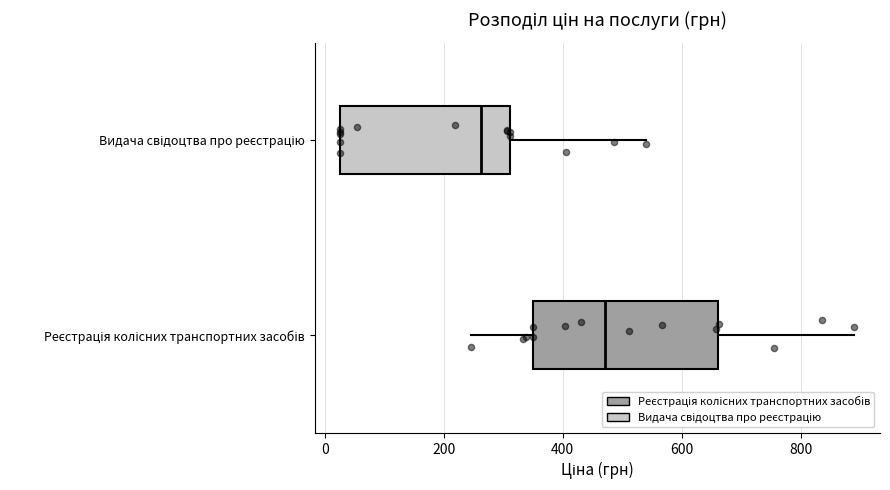

Where does the right whisker of the box for Реєстрація колісних транспортних засобів end on the x-axis? The values are not printed on the chart, so give them approximately, as read against the axis.

900